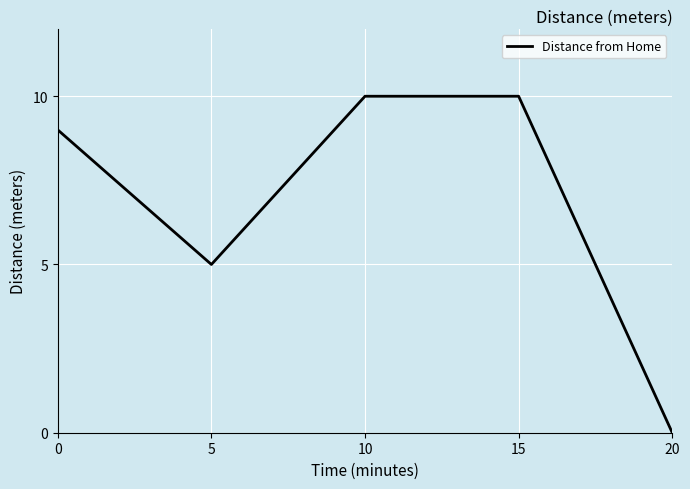

What is the greatest value displayed?

10